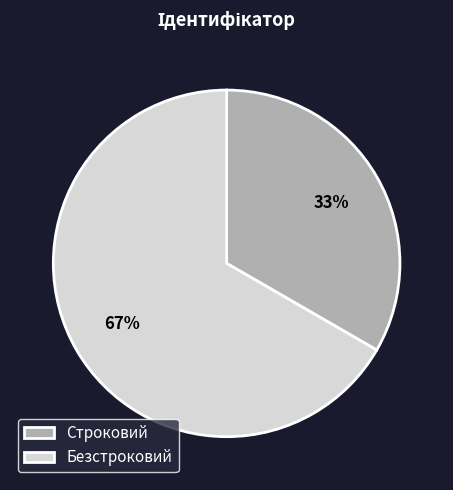

To the nearest percent, what is the combined percentage of Строковий and Безстроковий?

100%